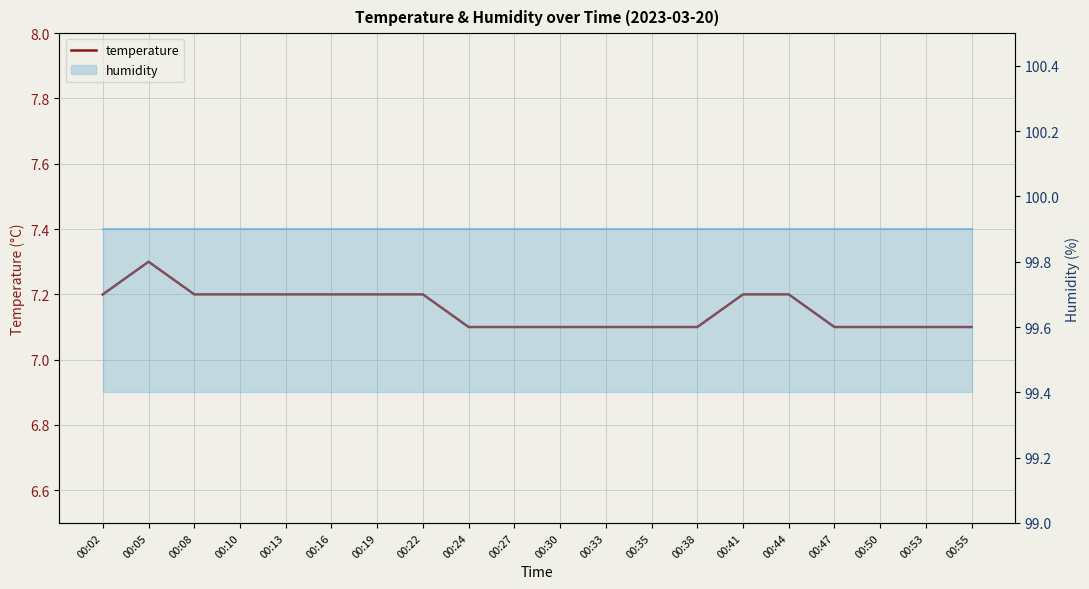

What is the total value across all series at 00:27?

107.0